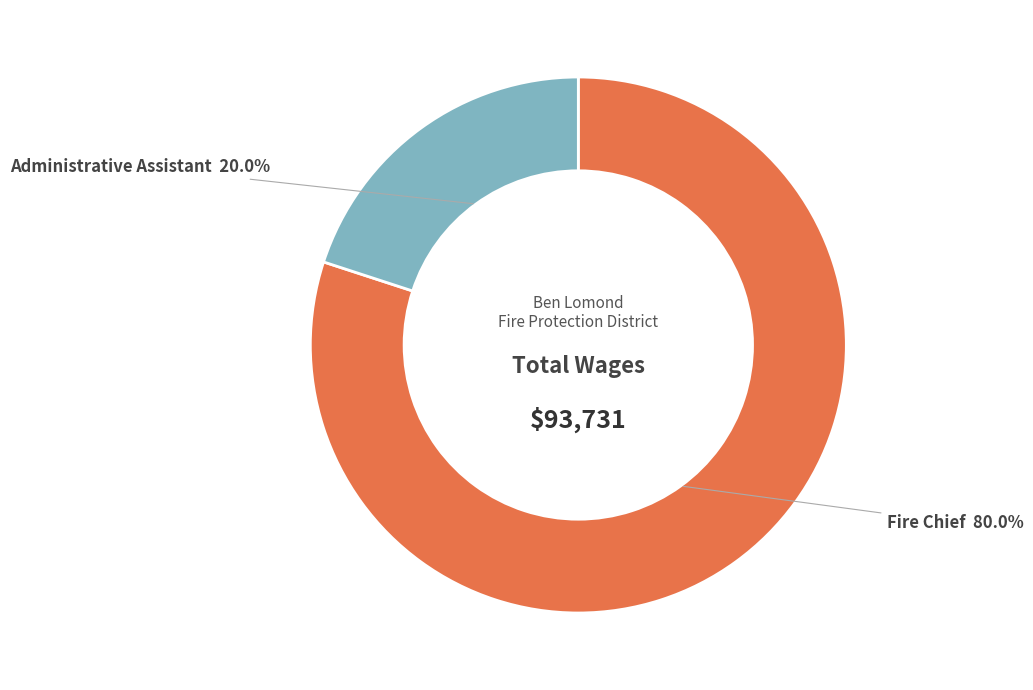

Does any single category account for the majority?

Yes